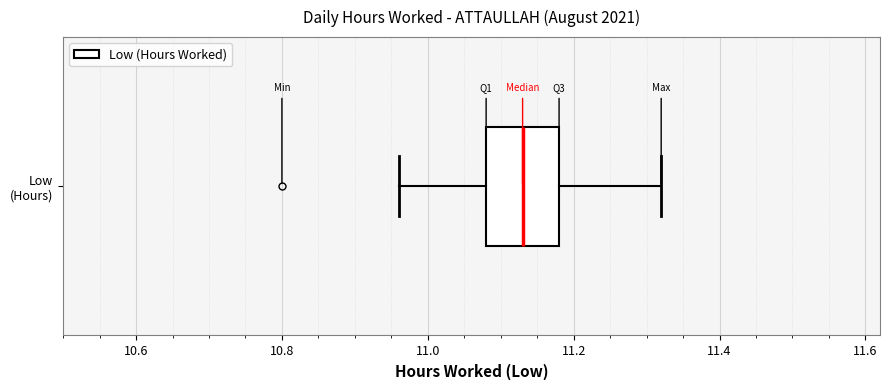

Where does the median line of the box for Low (Hours) sit on the x-axis? The values are not printed on the chart, so give them approximately, as read against the axis.

11.14